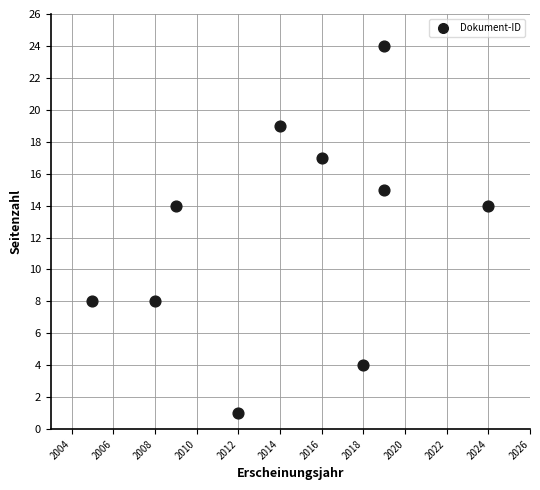

What is the range of Y values (max minus min)?

23